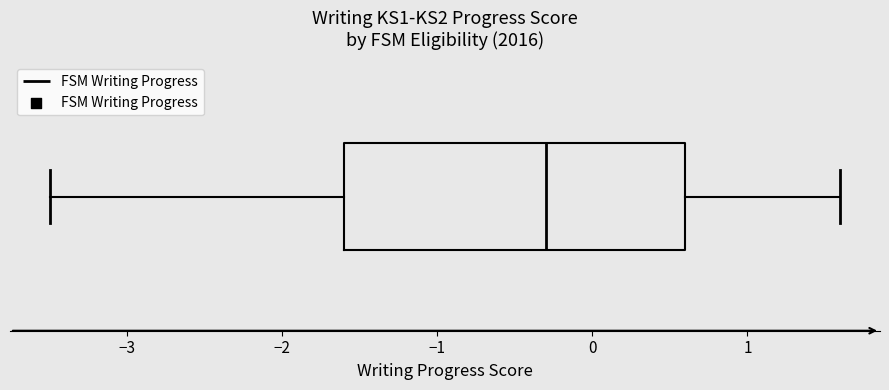

Transcribe this box plot: give where the median line is, the range the box spans, and where the two whiskers end, as read against the x-axis. The values are not printed on the chart, so give them approximately, as read against the axis.

median -0.3, box -1.6 to 0.6, whiskers -3.5 to 1.6